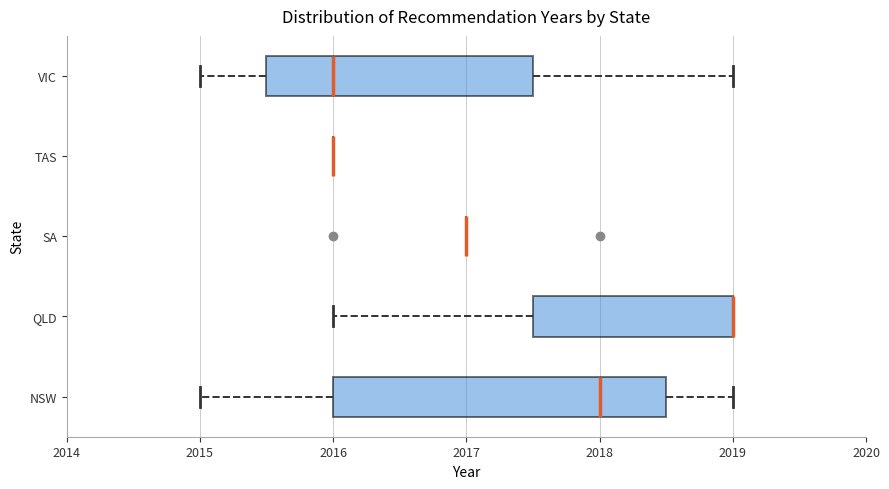

Reading bottom to top, transcribe this box plot: for each box, give where its median line is, the range the box spans, and where its two whiskers end, as read against the x-axis. The values are not printed on the chart, so give them approximately, as read against the axis.

NSW: median 2018.0, box 2016.0 to 2018.5, whiskers 2015.0 to 2019.0
QLD: median 2019.0 (drawn on the box's right edge), box 2017.5 to 2019.0, whiskers 2016.0 to 2019.0
SA: box collapsed to a line at 2017.0, whiskers 2017.0 to 2017.0
TAS: box collapsed to a line at 2016.0, whiskers 2016.0 to 2016.0
VIC: median 2016.0, box 2015.5 to 2017.5, whiskers 2015.0 to 2019.0